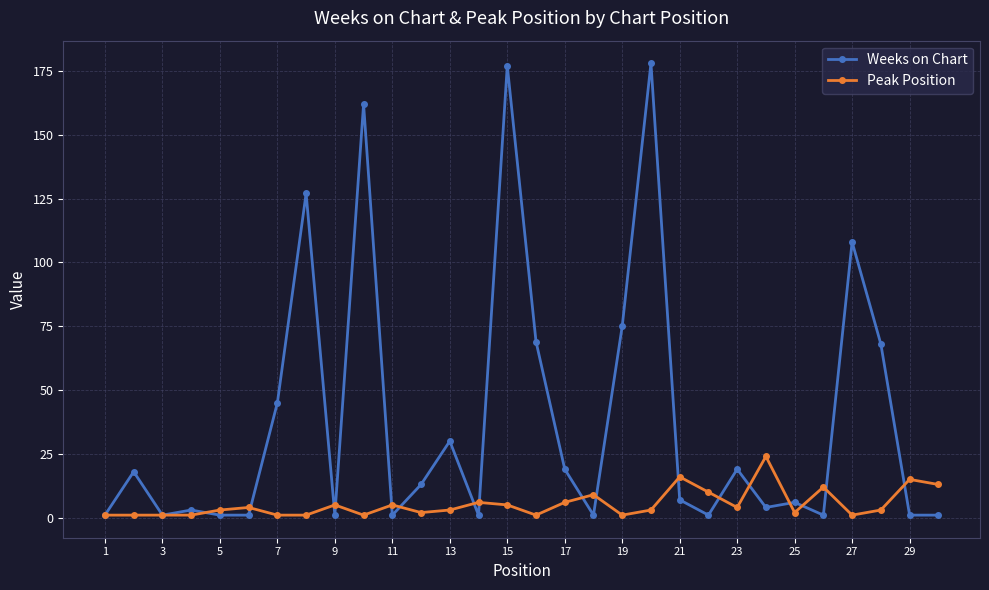

Which series has the widest spread of values?

Weeks on Chart